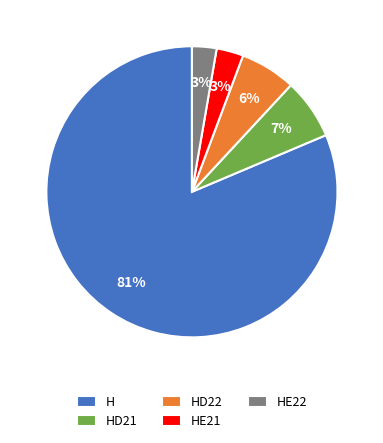

Count the number of slices in the pie.

5